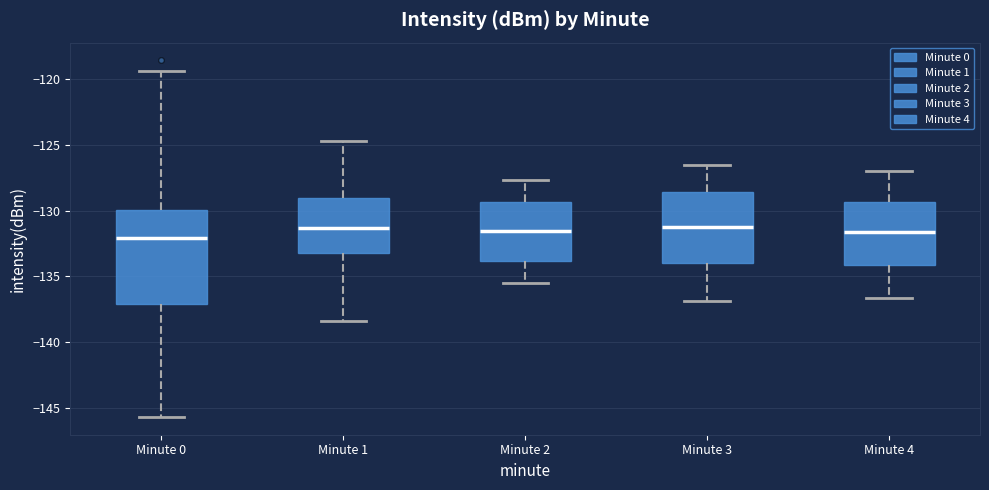

Where is the lower edge of the box for Minute 3 on the y-axis? The values are not printed on the chart, so give them approximately, as read against the axis.

-134.0